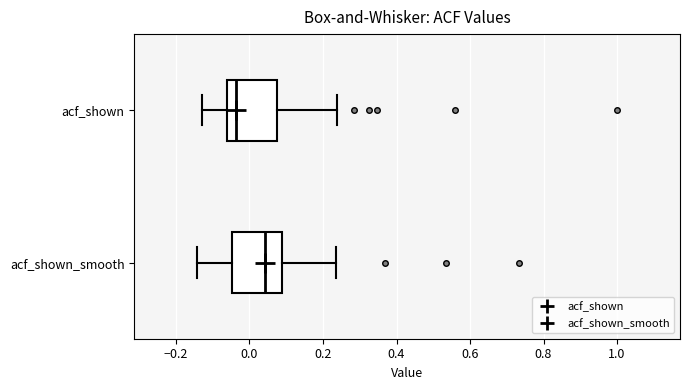

Reading bottom to top, read every box against the x-axis: the position of its median line, the range the box covers, and the ends of its whiskers. The values are not printed on the chart, so give them approximately, as read against the axis.

acf_shown_smooth: median 0.04, box -0.04 to 0.08, whiskers -0.14 to 0.24
acf_shown: median -0.04, box -0.06 to 0.08, whiskers -0.12 to 0.24